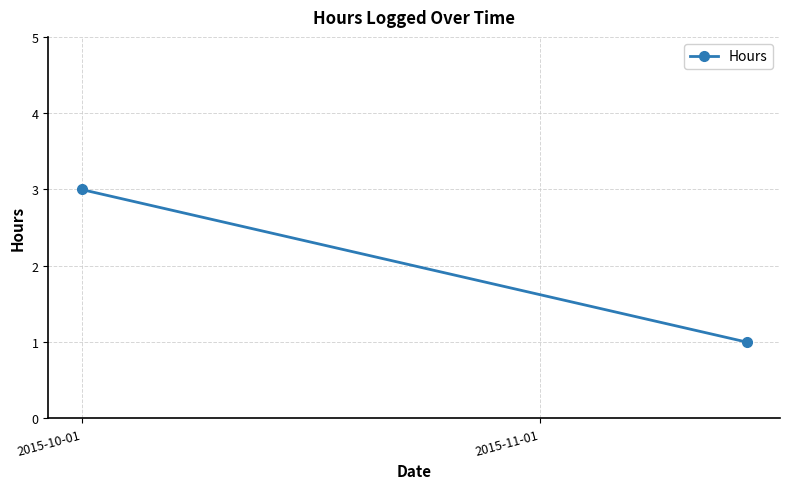

What is the change in value from 2015-10-01 to 2015-11-01?

-2